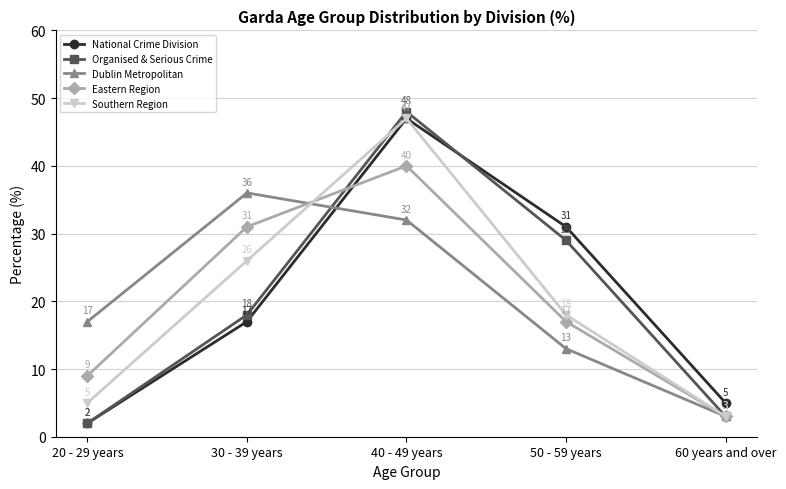

Where do Eastern Region and National Crime Division first cross each other?

30 - 39 years and 40 - 49 years